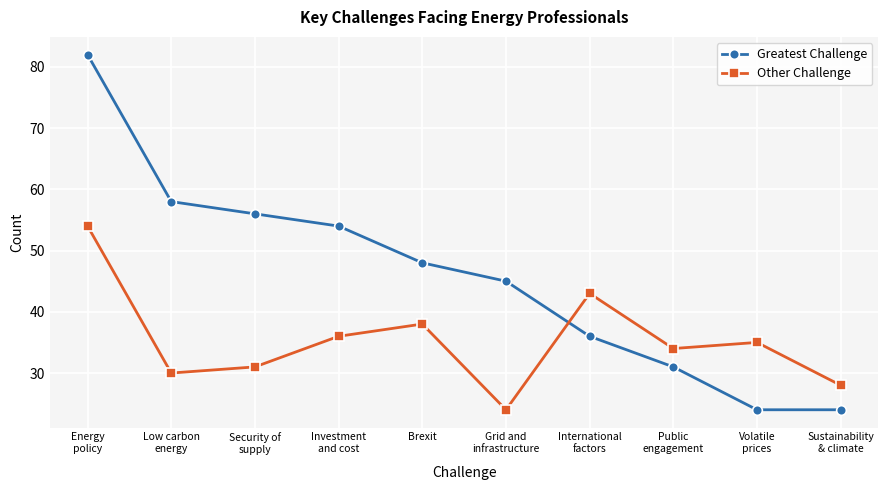

Which series has the widest spread of values?

Greatest Challenge